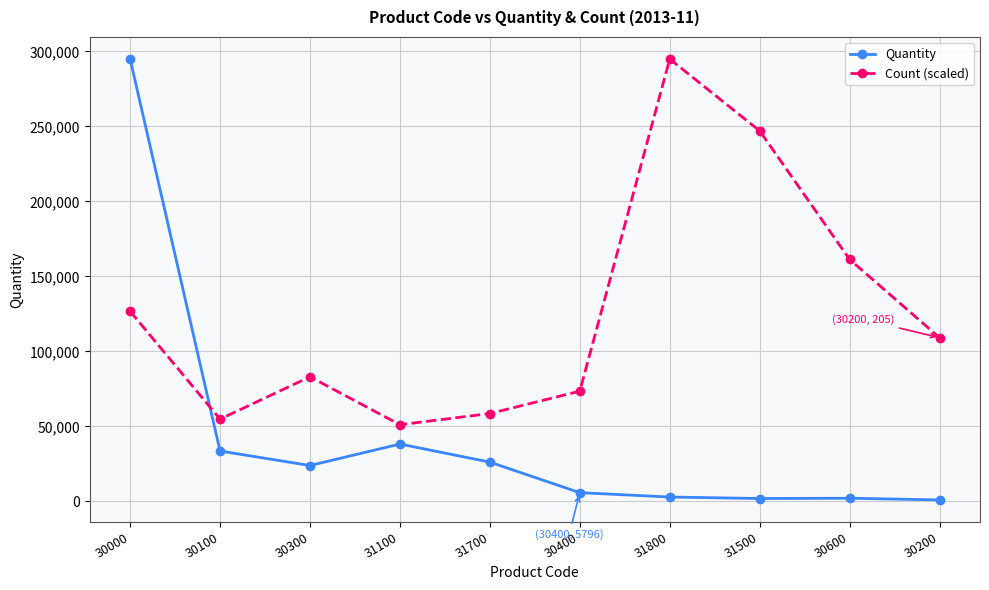

Rank the series by their average value, from highest to lowest.

Count (scaled), Quantity